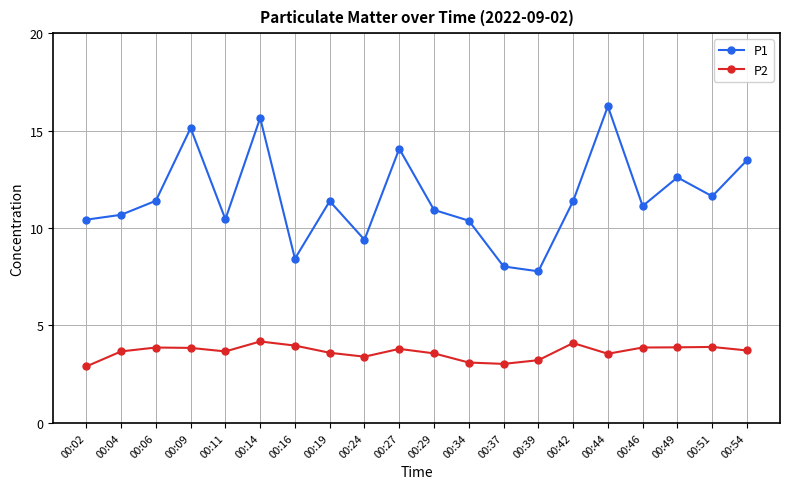

The value of P1 at 00:06 is 11.4. True or false?

True